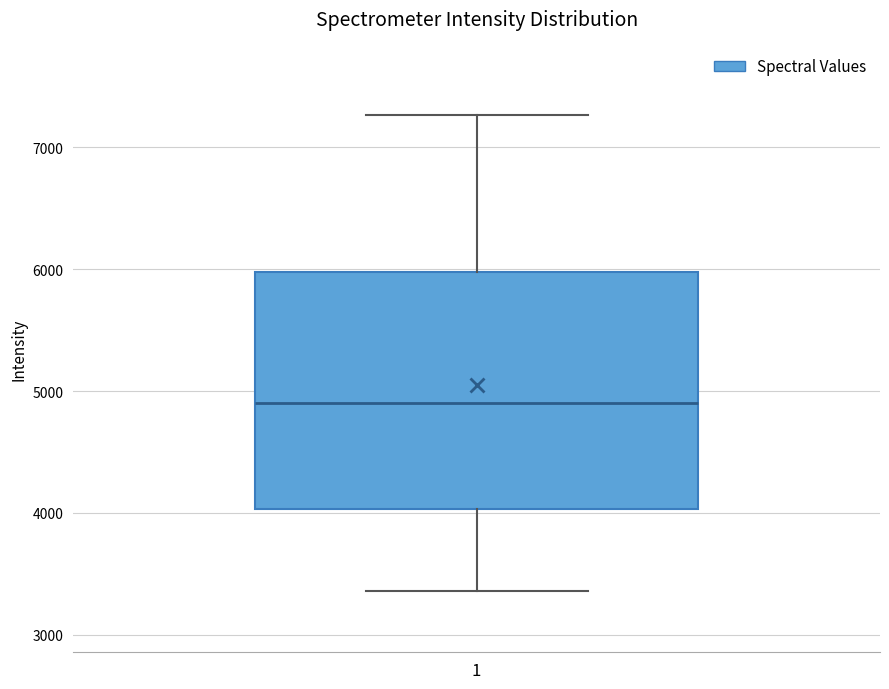

Read this box plot against the y-axis: the position of the median line, the range covered by the box, and the ends of both whiskers. The values are not printed on the chart, so give them approximately, as read against the axis.

median 4900, box 4000 to 6000, whiskers 3400 to 7300